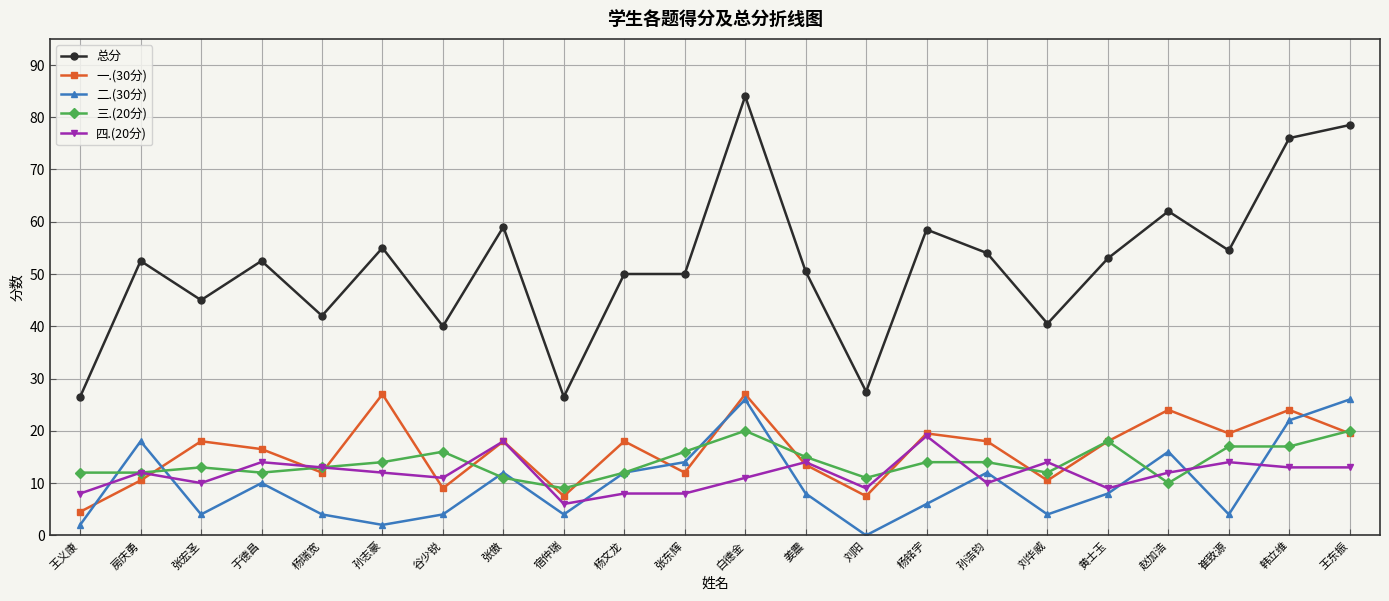

Which series changed the most between 张东辉 and 刘阳?

总分